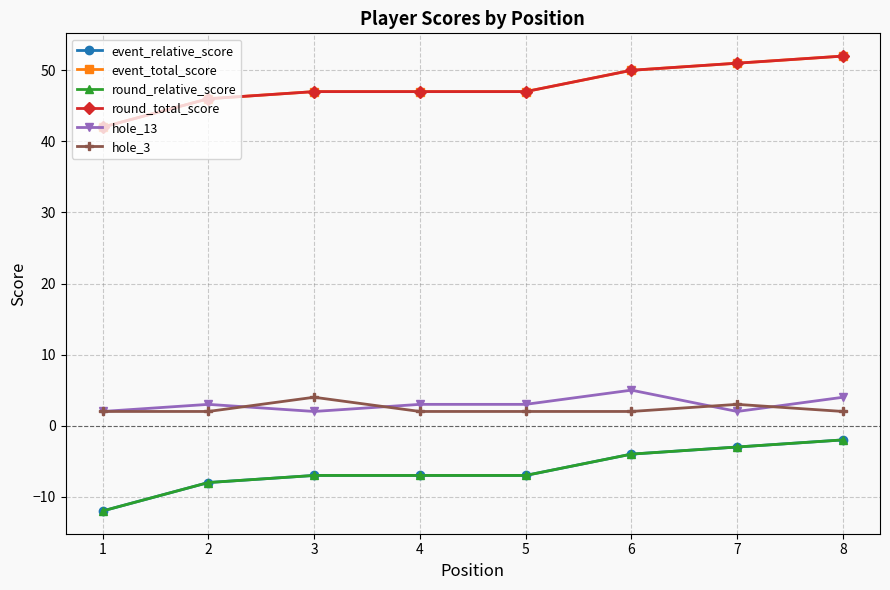

Is this an area chart (filled region under the line)?

No